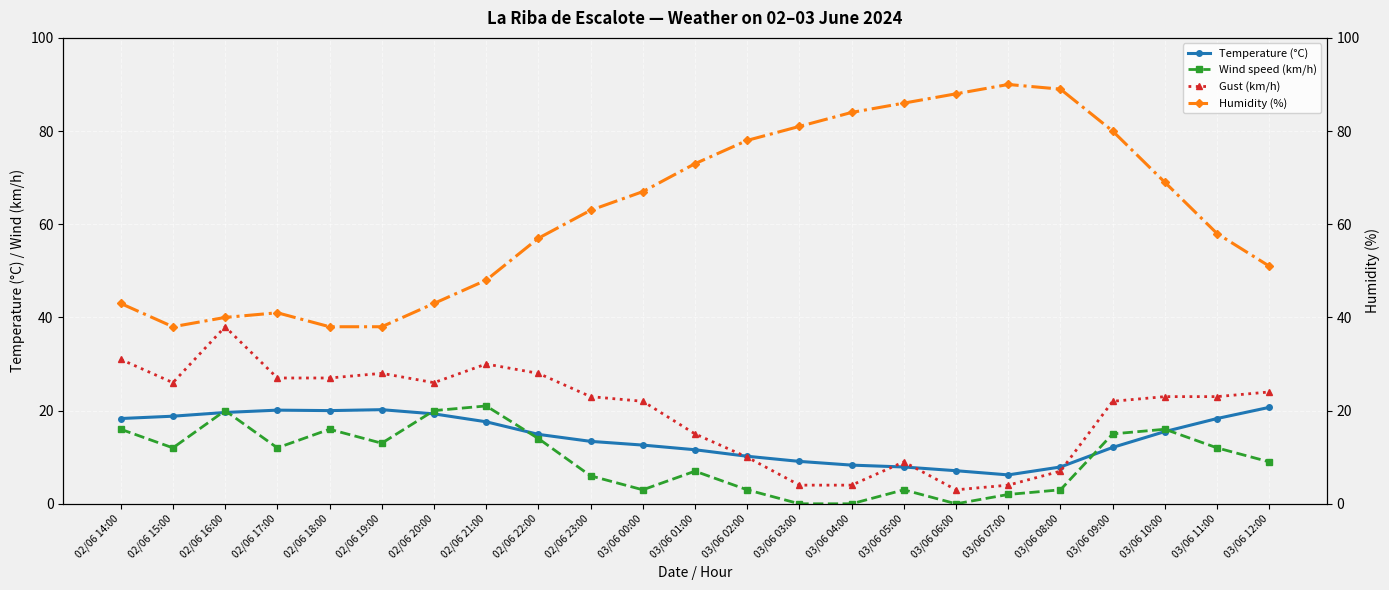

What are all the series names shown in the legend?

Temperature (°C), Wind speed (km/h), Gust (km/h), Humidity (%)